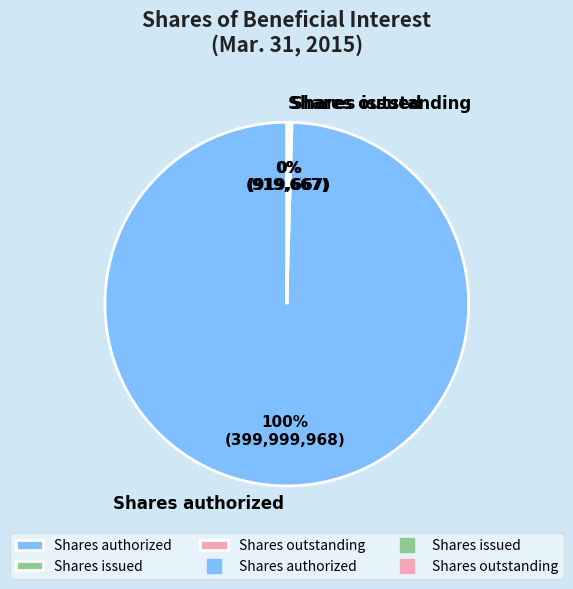

To the nearest percent, what is the average slice percentage?

33%